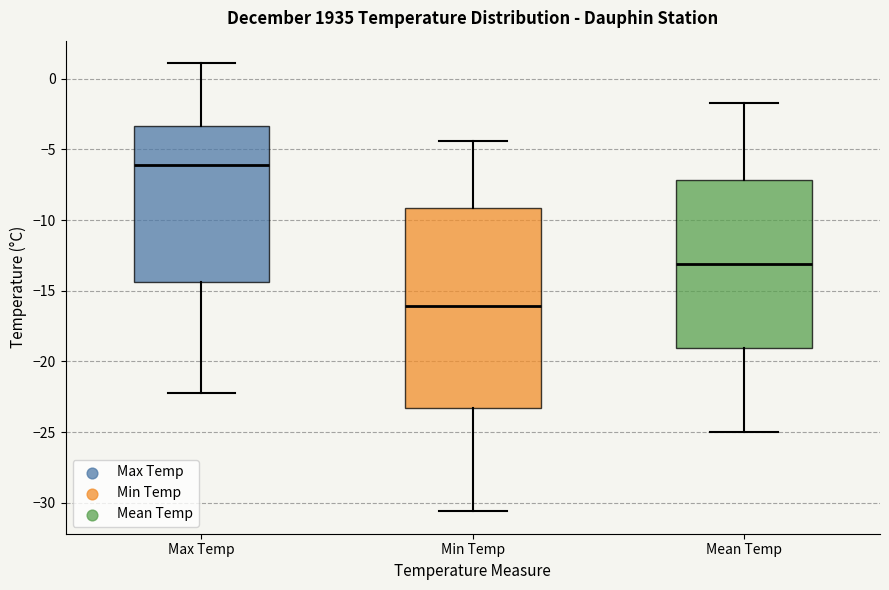

Which box's median line is the lowest?

Min Temp